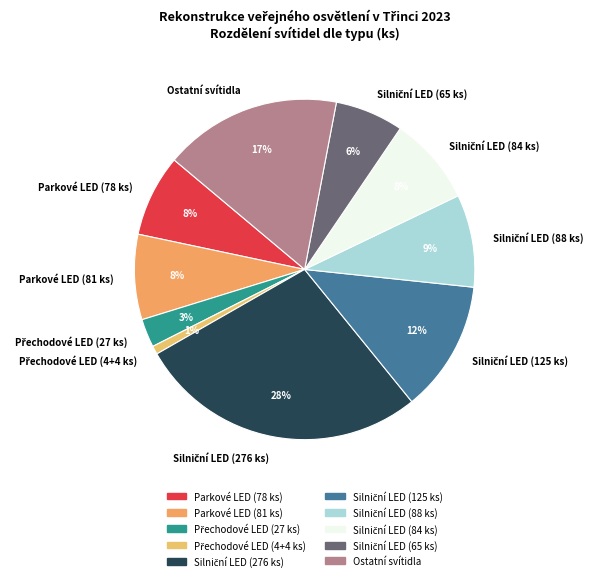

The Parkové LED (78 ks) slice represents 8% of the pie. True or false?

True